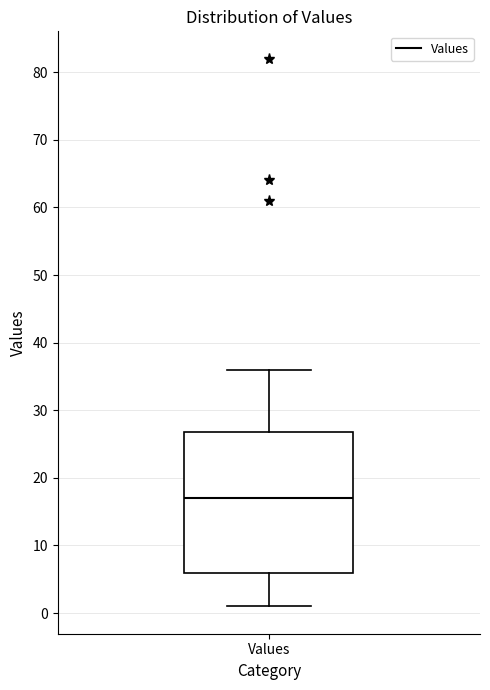

Where is the lower edge of the box for Values on the y-axis? The values are not printed on the chart, so give them approximately, as read against the axis.

6